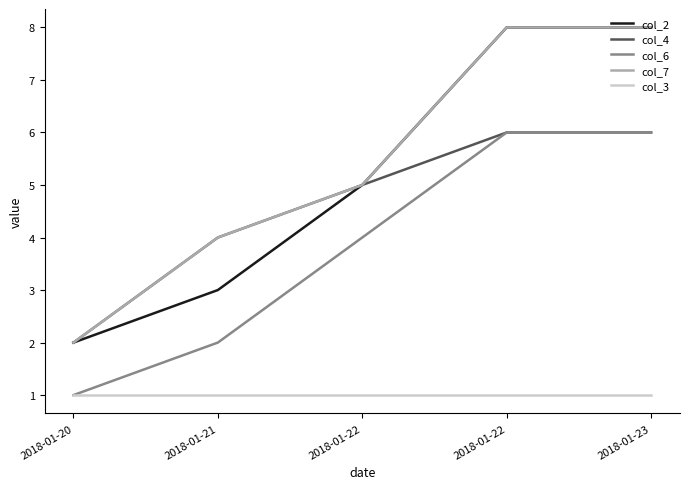

Does the chart display data point markers on the line(s)?

No